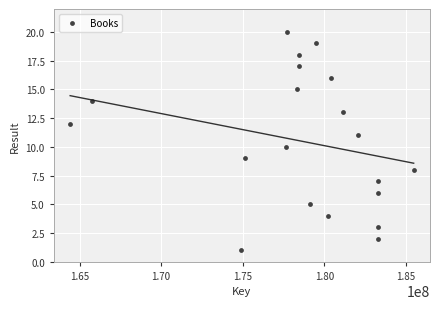

What is the range of Y values (max minus min)?

19